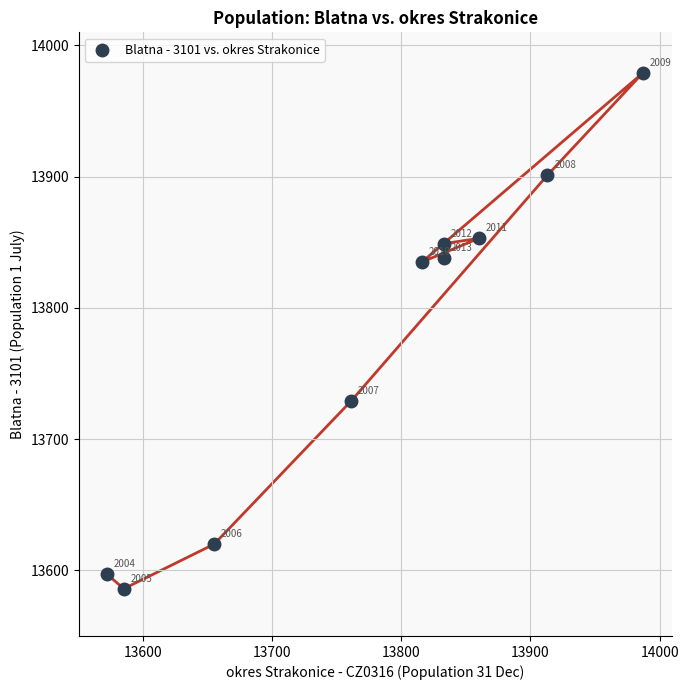

What Y value in the scatter plot is closest to 13782?

13729